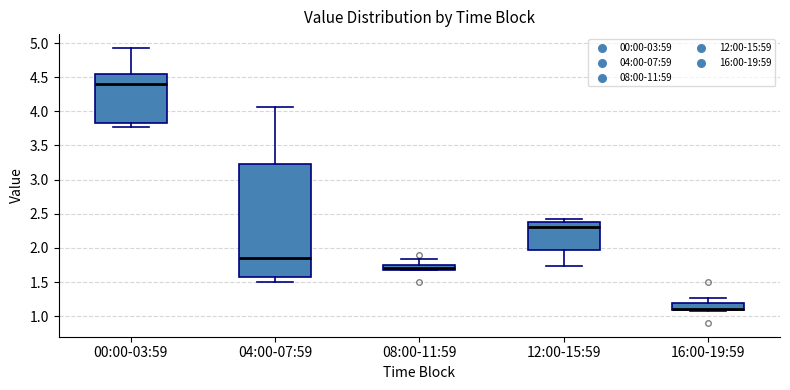

Reading left to right, transcribe this box plot: for each box, give where its median line is, the range the box spans, and where its two whiskers end, as read against the y-axis. The values are not printed on the chart, so give them approximately, as read against the axis.

00:00-03:59: median 4.40, box 3.80 to 4.55, whiskers 3.75 to 4.95
04:00-07:59: median 1.85, box 1.60 to 3.20, whiskers 1.50 to 4.05
08:00-11:59: median 1.70, box 1.65 to 1.75, whiskers 1.65 to 1.85
12:00-15:59: median 2.30, box 2.00 to 2.40, whiskers 1.75 to 2.45
16:00-19:59: median 1.10 (drawn on the box's lower edge), box 1.10 to 1.20, whiskers 1.05 to 1.25